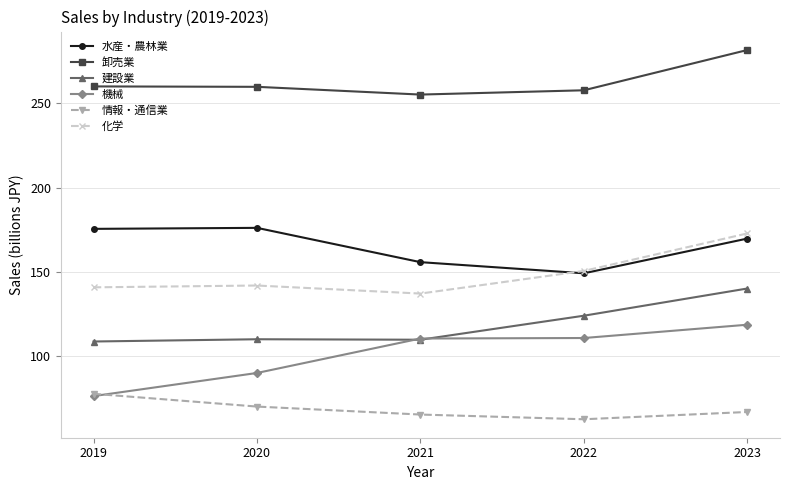

What is the difference between the maximum and minimum values in the 情報・通信業 series?

15.1